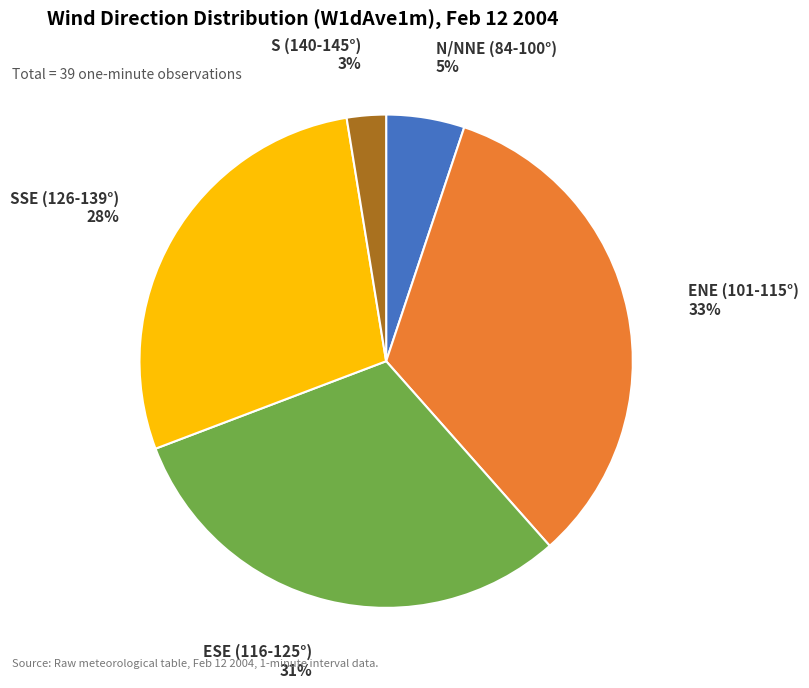

To the nearest percent, what is the average slice percentage?

20%